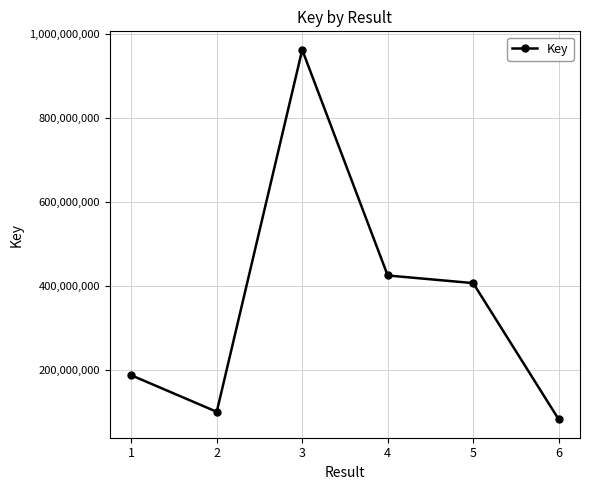

Reading left to right, what are all the values shown in this chart?

1=187700878	2=100704550	3=962897179	4=425419815	5=407238272	6=82965116